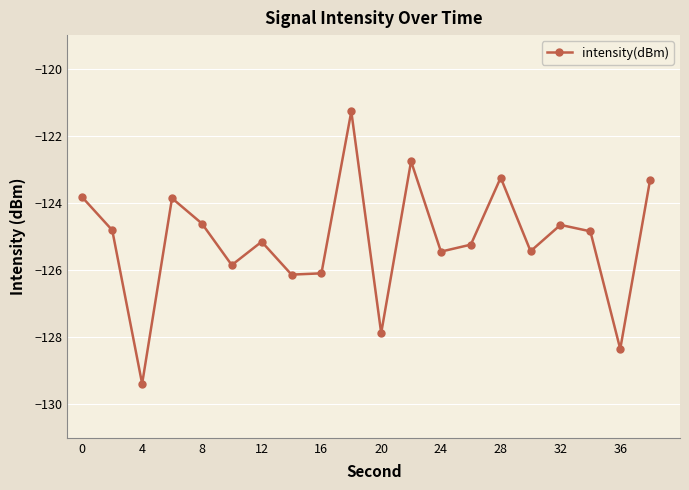

How many lines are shown in the chart?

1